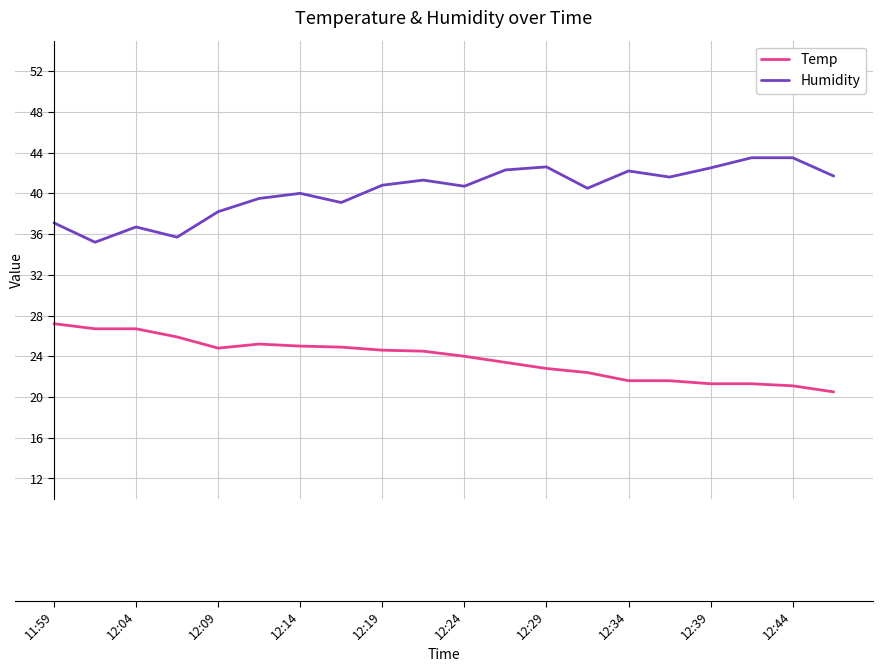

What is the smallest value displayed?

20.5